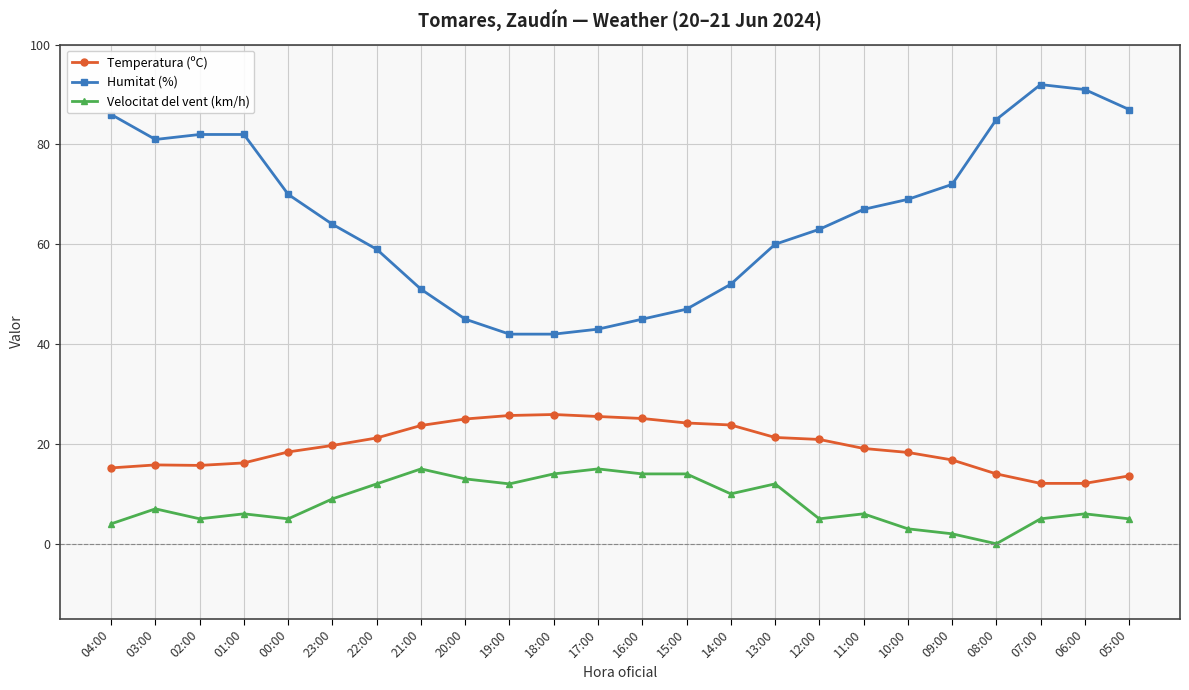

Is it true that Humitat (%) equals 22.3 at 01:00?

False